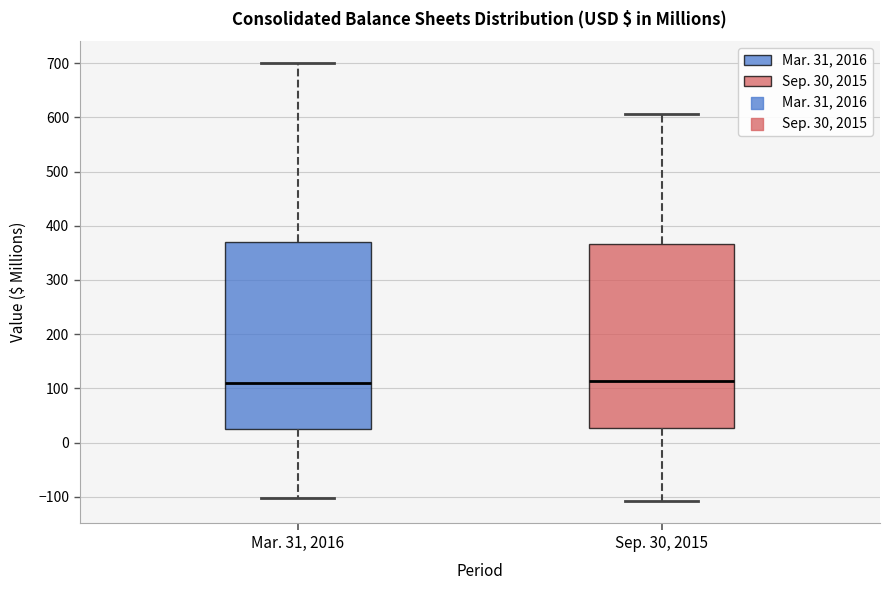

Reading left to right, read every box against the y-axis: the position of its median line, the range the box covers, and the ends of its whiskers. The values are not printed on the chart, so give them approximately, as read against the axis.

Mar. 31, 2016: median 110, box 30 to 370, whiskers -100 to 700
Sep. 30, 2015: median 110, box 30 to 370, whiskers -110 to 610